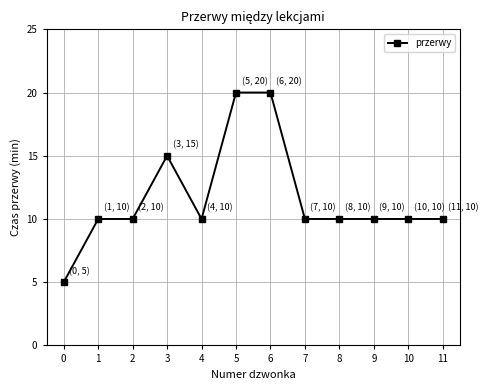

How many values are between 10 and 15?

9